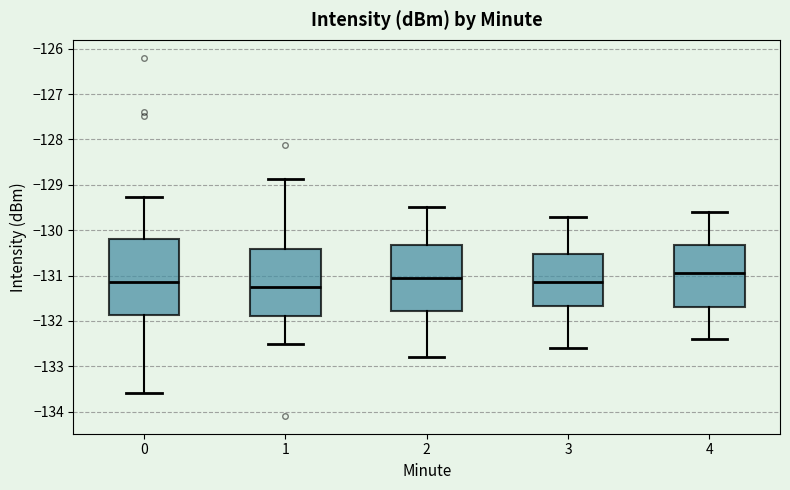

Where is the lower edge of the box at x = 1 on the y-axis? The values are not printed on the chart, so give them approximately, as read against the axis.

-131.9